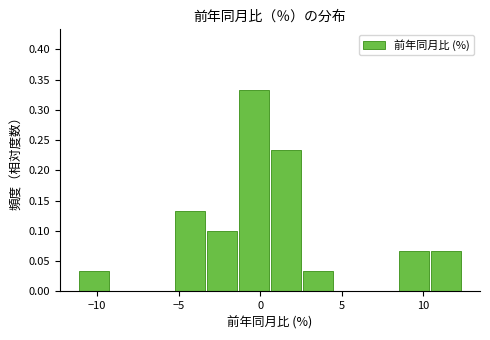

Around what value on the x-axis is the tallest bar? Give the approximate position of its centre, as read against the axis.

-0.5